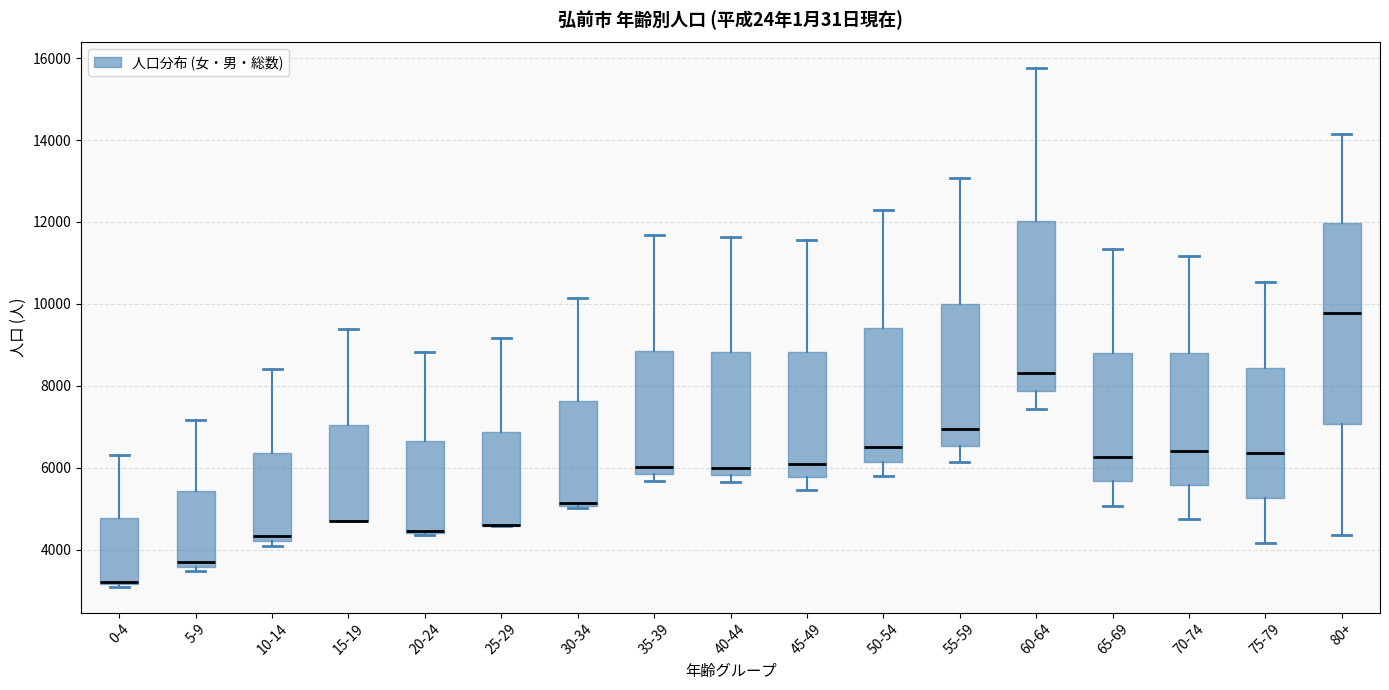

Which box is the tallest, from its lower edge to its upper edge?

80+